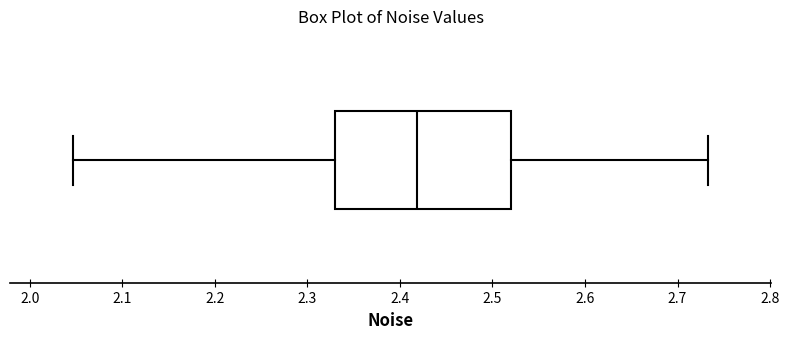

Transcribe this box plot: give where the median line is, the range the box spans, and where the two whiskers end, as read against the x-axis. The values are not printed on the chart, so give them approximately, as read against the axis.

median 2.42, box 2.33 to 2.52, whiskers 2.05 to 2.73